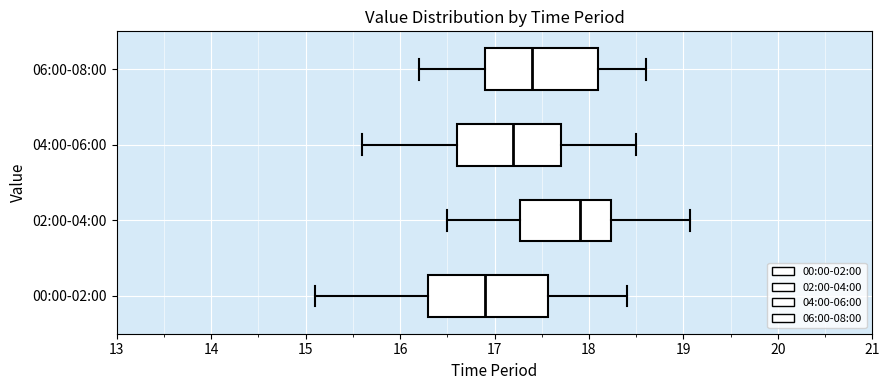

Reading bottom to top, transcribe this box plot: for each box, give where its median line is, the range the box spans, and where its two whiskers end, as read against the x-axis. The values are not printed on the chart, so give them approximately, as read against the axis.

00:00-02:00: median 16.9, box 16.3 to 17.6, whiskers 15.1 to 18.4
02:00-04:00: median 17.9, box 17.3 to 18.2, whiskers 16.5 to 19.1
04:00-06:00: median 17.2, box 16.6 to 17.7, whiskers 15.6 to 18.5
06:00-08:00: median 17.4, box 16.9 to 18.1, whiskers 16.2 to 18.6